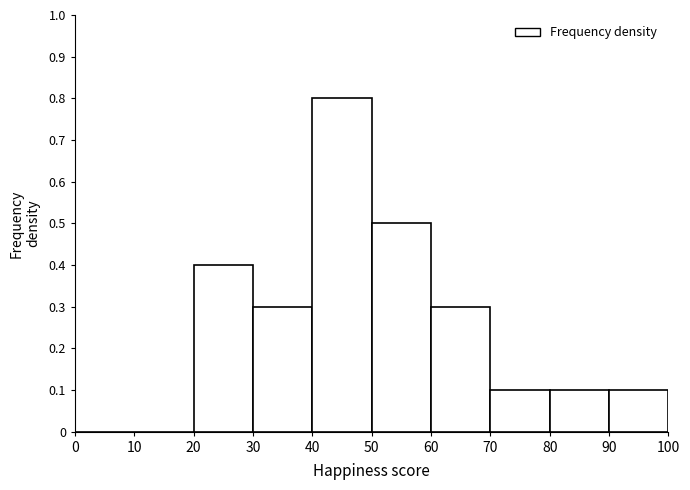

How tall is the bar that spans 80 to 90 on the x-axis? The values are not printed on the chart, so give them approximately, as read against the axis.

0.1